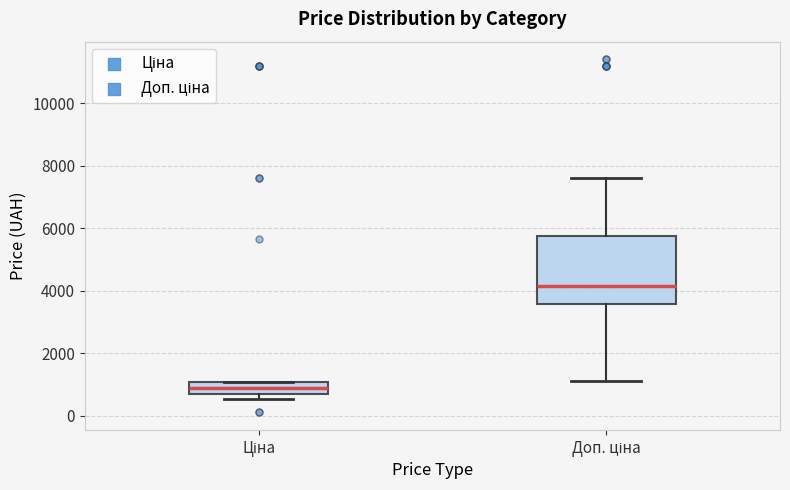

Reading left to right, transcribe this box plot: for each box, give where its median line is, the range the box spans, and where its two whiskers end, as read against the y-axis. The values are not printed on the chart, so give them approximately, as read against the axis.

Ціна: median 800, box 600 to 1000, whiskers 600 (just below the box's lower edge) to 1000
Доп. ціна: median 4200, box 3600 to 5800, whiskers 1200 to 7600